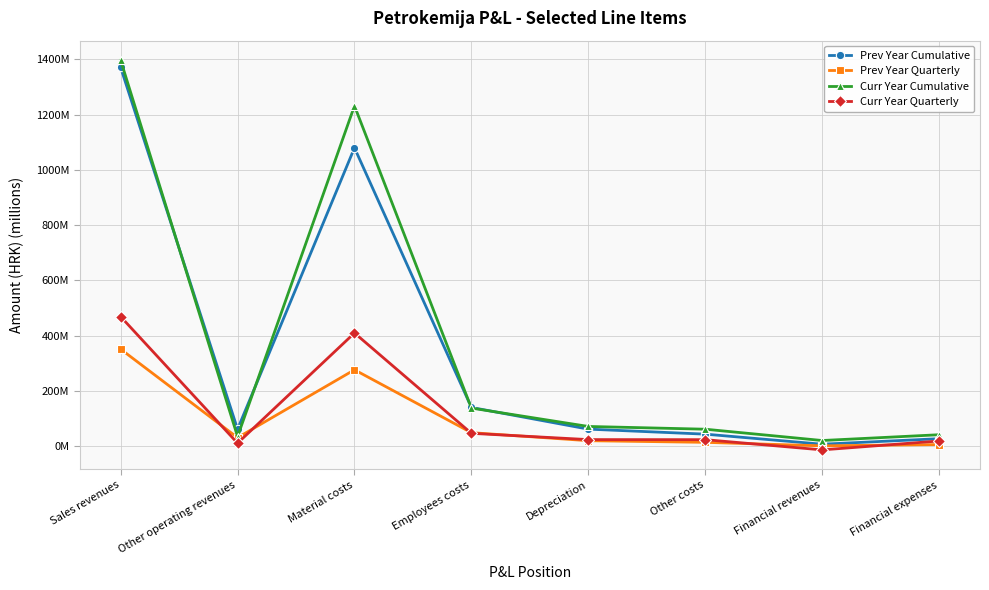

True or false: Curr Year Quarterly and Curr Year Cumulative intersect in this chart.

False